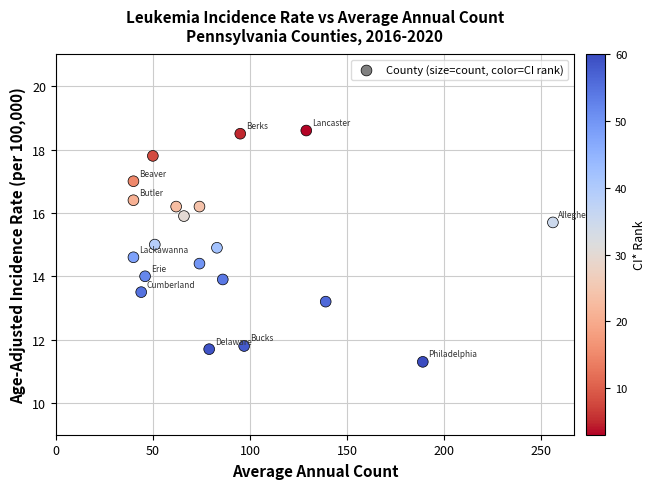

What is the range of Y values (max minus min)?

7.3